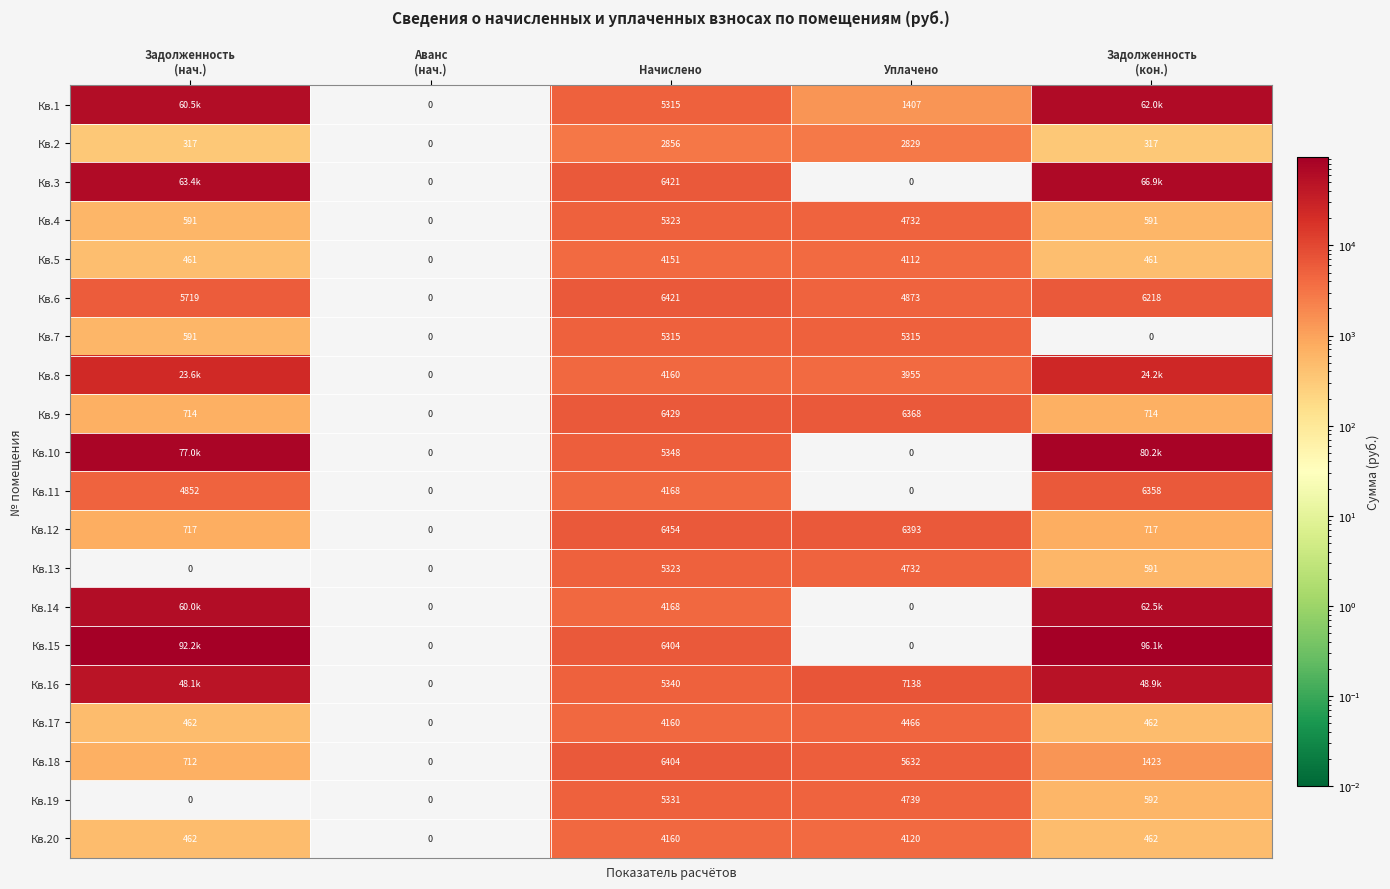

What is the difference between the Кв.11 values at Аванс (нач.) and Задолженность (кон.)?

6357.7